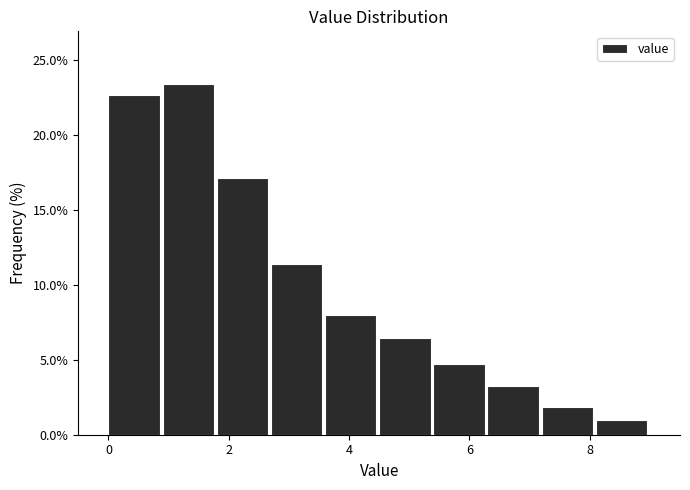

Which range on the x-axis has the tallest bar?

0.9 to 1.8